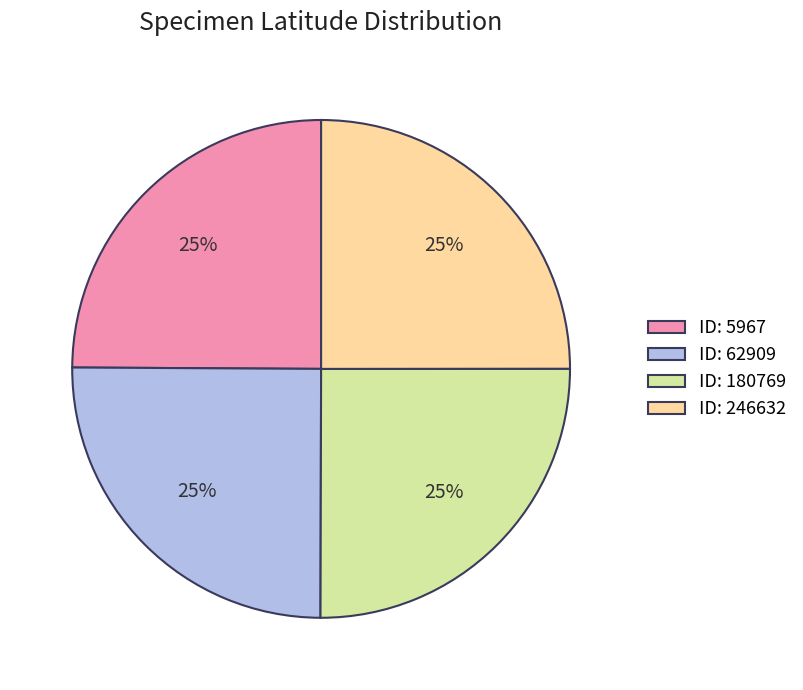

How many slices are in this pie chart?

4